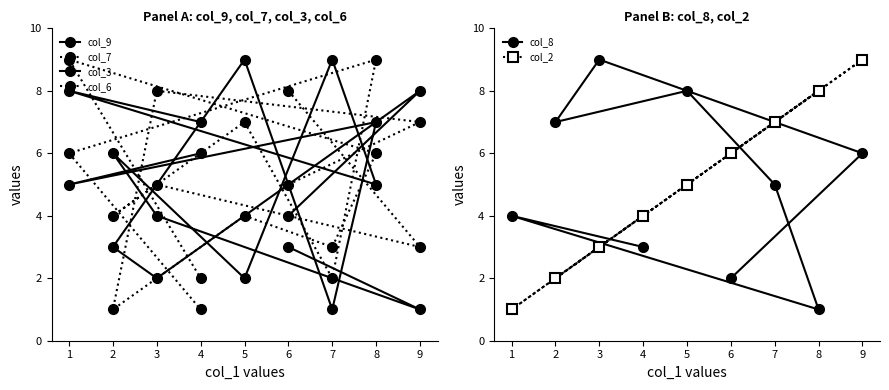

True or false: col_2 has a value of 6 at 6.

True